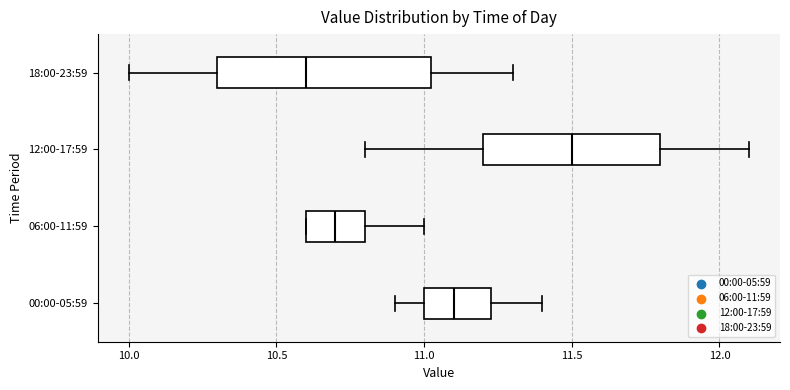

Which box is the widest, from its left edge to its right edge?

18:00-23:59